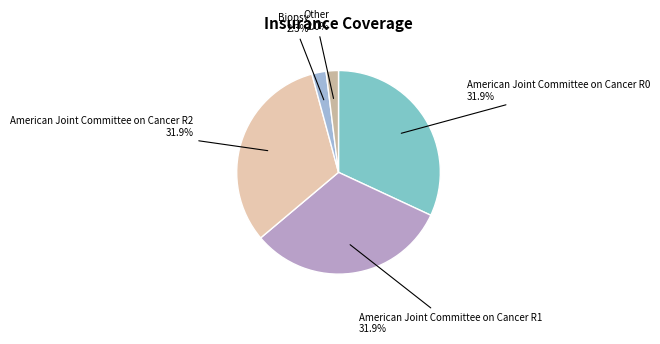

To the nearest percent, what is the average slice percentage?

20%